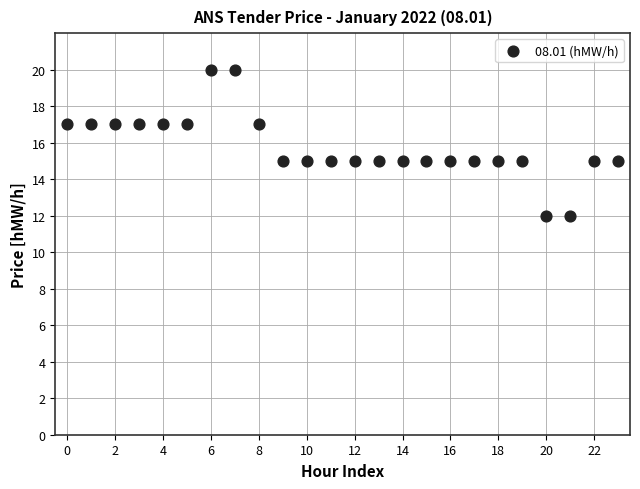

What is the range of Y values (max minus min)?

8